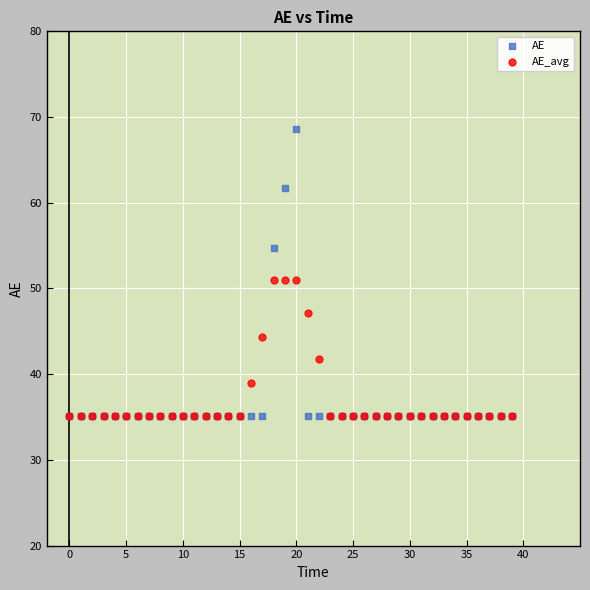

What are all the series names shown in the legend?

AE, AE_avg